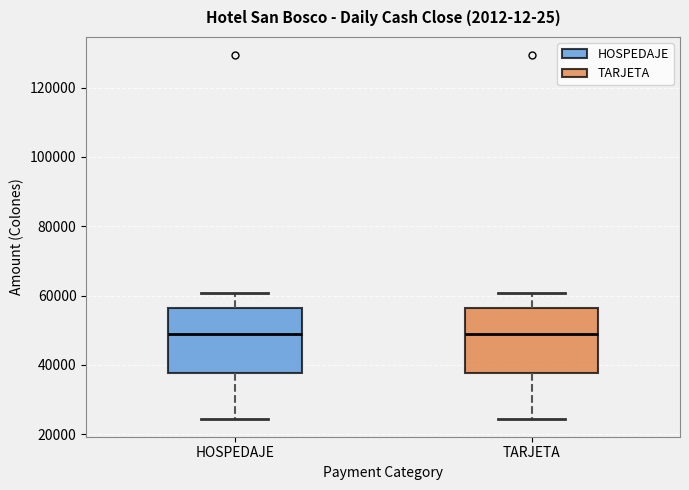

Where does the lower whisker of the box for HOSPEDAJE end on the y-axis? The values are not printed on the chart, so give them approximately, as read against the axis.

24000